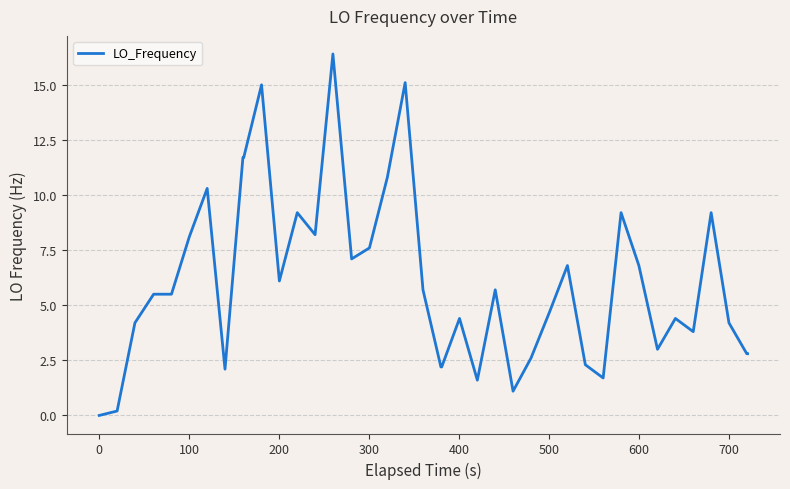

What is the maximum value shown in the chart?

16.4